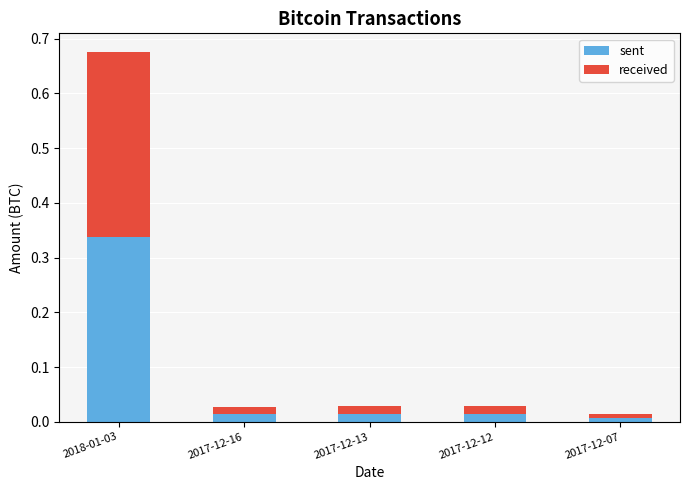

Which category has the highest value in the sent series?

2018-01-03